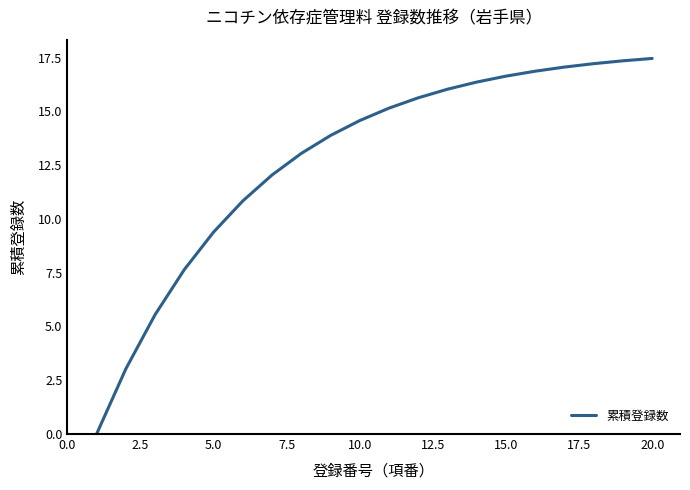

How many positive values are there?

19